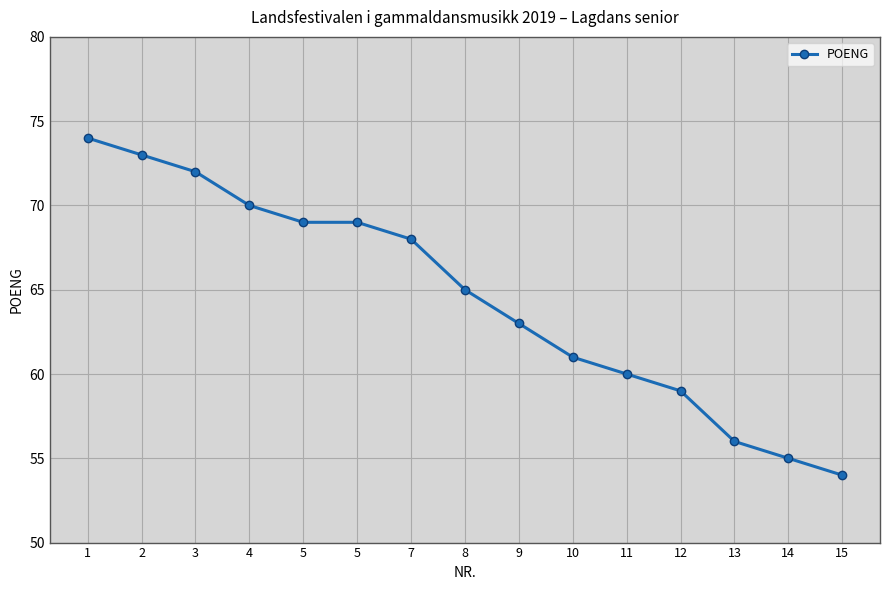

Count the number of categories in the chart.

15